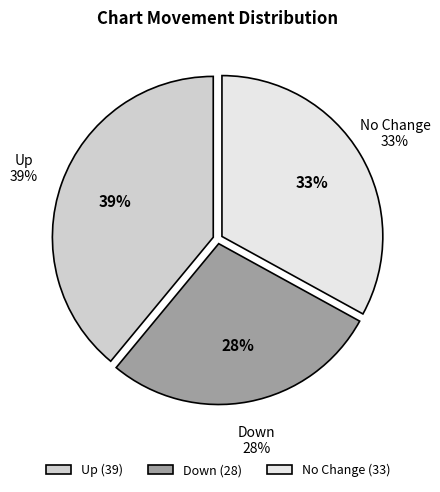

How many segments does this pie chart have?

3